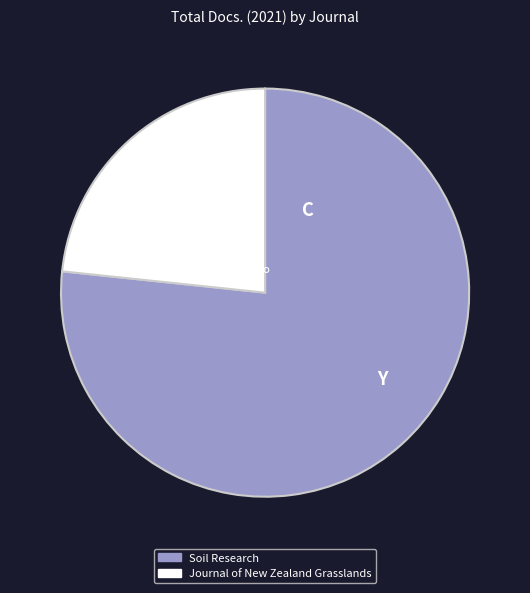

Do Journal of New Zealand Grasslands and Soil Research together represent more than half of the pie?

Yes